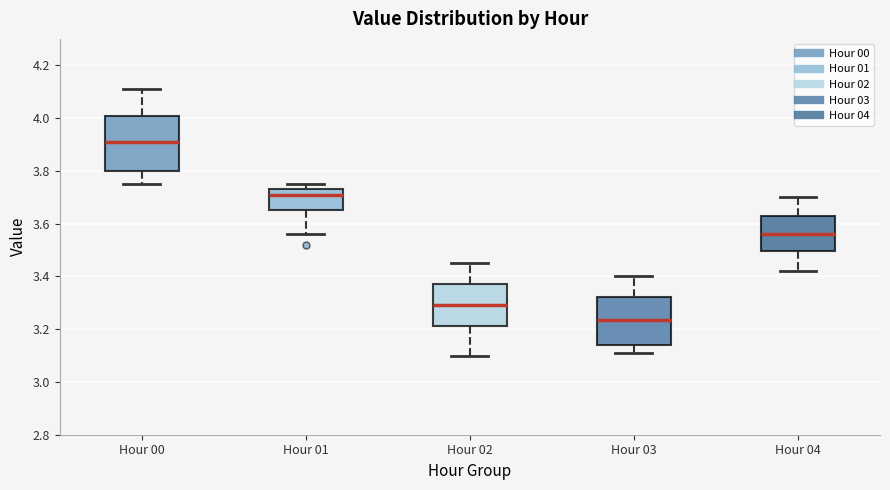

Reading left to right, transcribe this box plot: for each box, give where its median line is, the range the box spans, and where its two whiskers end, as read against the y-axis. The values are not printed on the chart, so give them approximately, as read against the axis.

Hour 00: median 3.92, box 3.80 to 4.00, whiskers 3.76 to 4.12
Hour 01: median 3.72, box 3.66 to 3.74, whiskers 3.56 to 3.76
Hour 02: median 3.30, box 3.22 to 3.38, whiskers 3.10 to 3.46
Hour 03: median 3.24, box 3.14 to 3.32, whiskers 3.12 to 3.40
Hour 04: median 3.56, box 3.50 to 3.62, whiskers 3.42 to 3.70